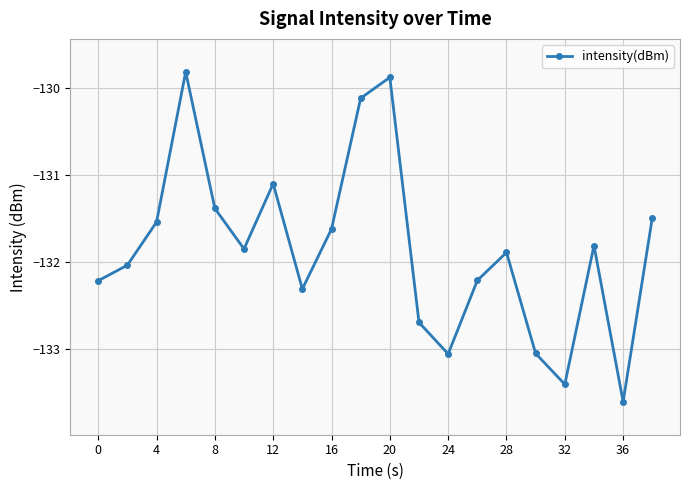

What is the greatest value displayed?

-129.8